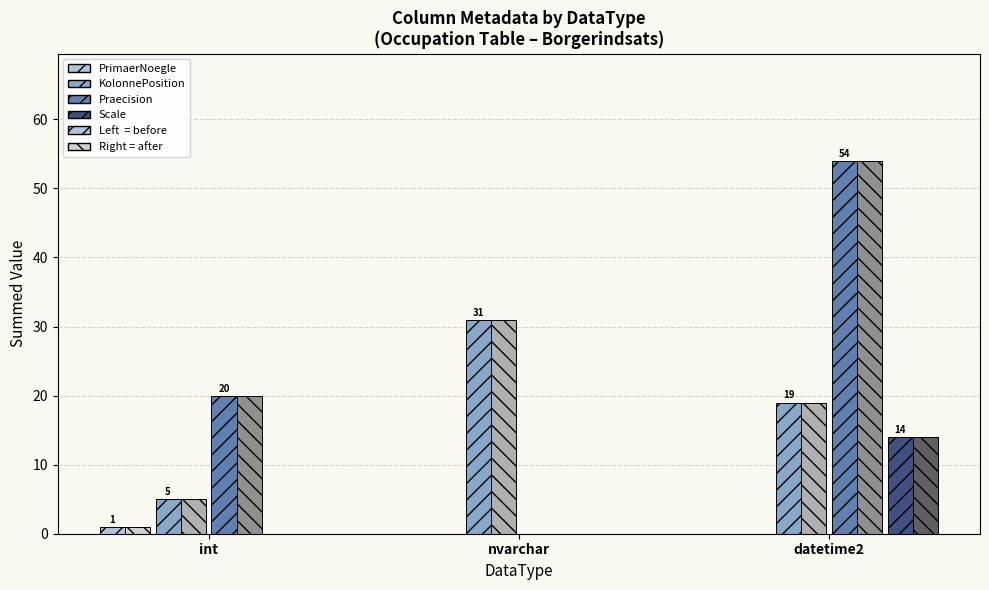

Reading left to right, extract all data points from this chart.

PrimaerNoegle: 1	0	0
KolonnePosition: 5	31	19
Praecision: 20	0	54
Scale: 0	0	14